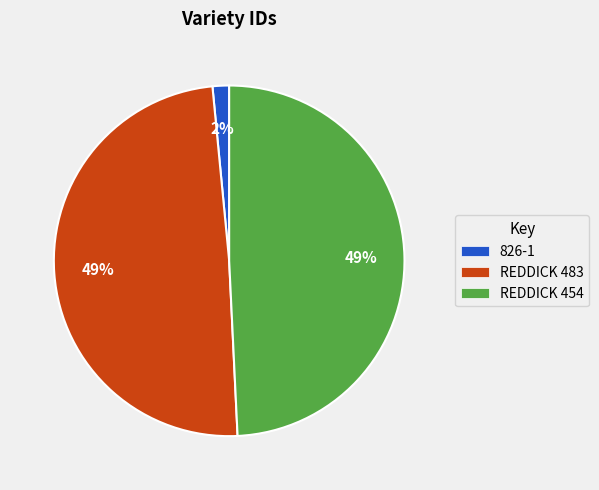

What is the ratio of the value at REDDICK 454 to the value at REDDICK 483?

1.0